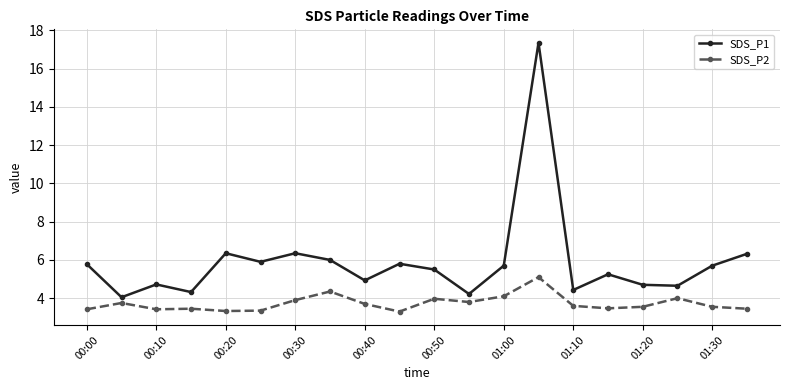

Which series has the widest spread of values?

SDS_P1